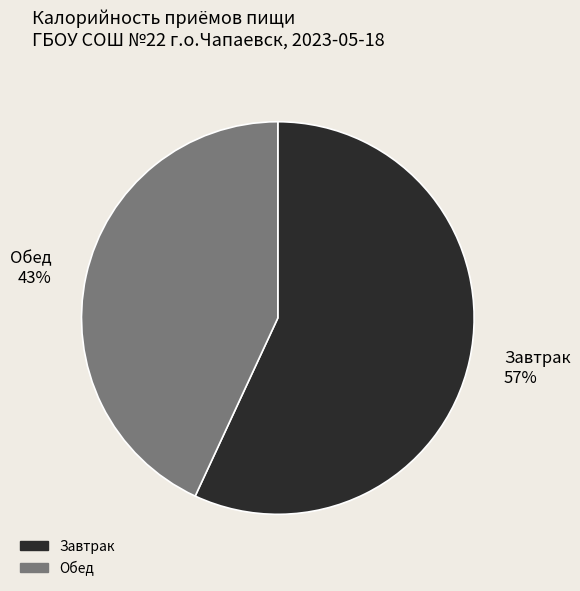

To the nearest percent, what portion does Обед represent?

43%